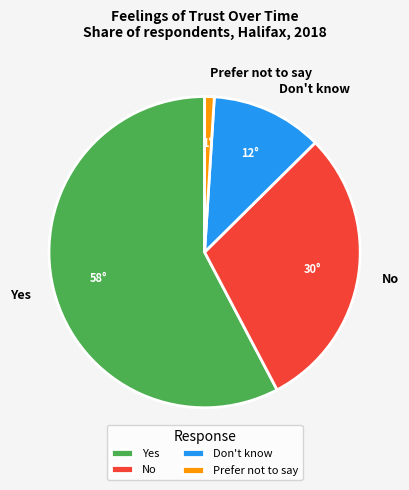

Rank the categories by value from highest to lowest.

Yes, No, Don't know, Prefer not to say